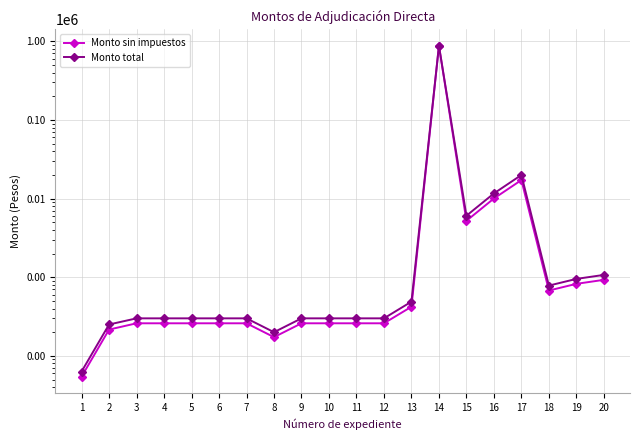

What is the difference between the maximum and minimum values in the Monto sin impuestos series?

874945.6